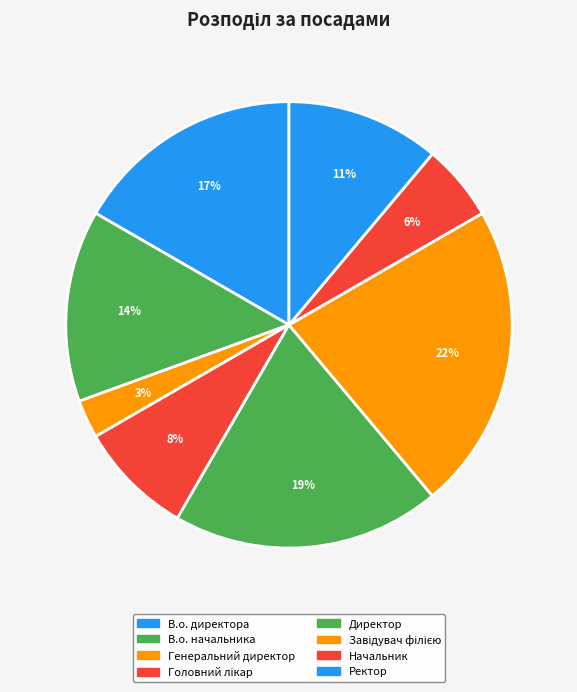

What percentage is NOT represented by В.о. директора?

83.3%